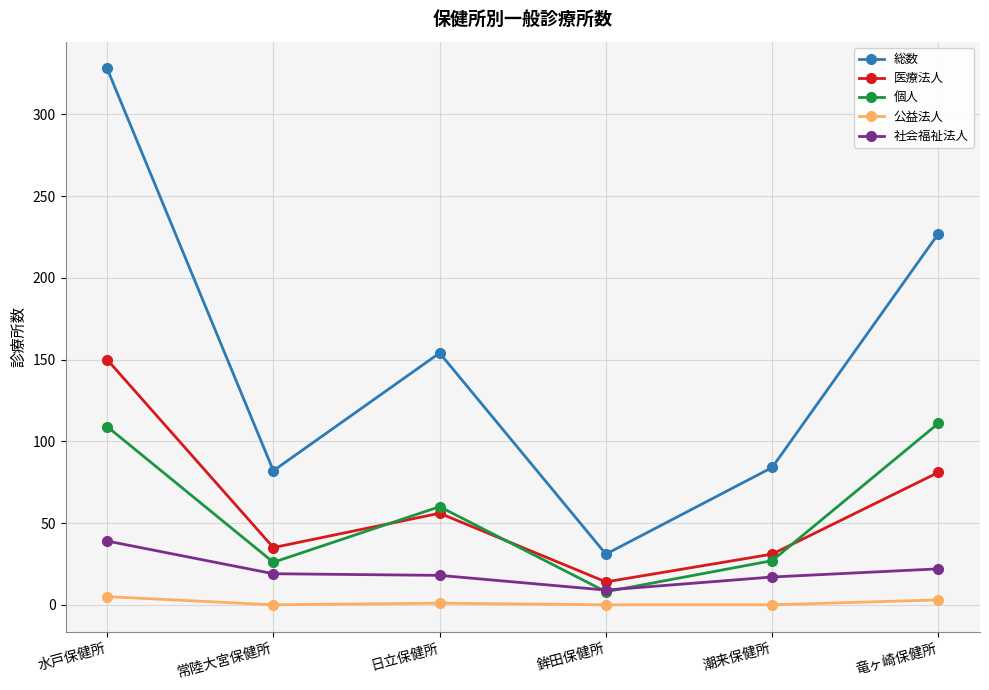

At which category does 医療法人 reach its first local valley?

常陸大宮保健所